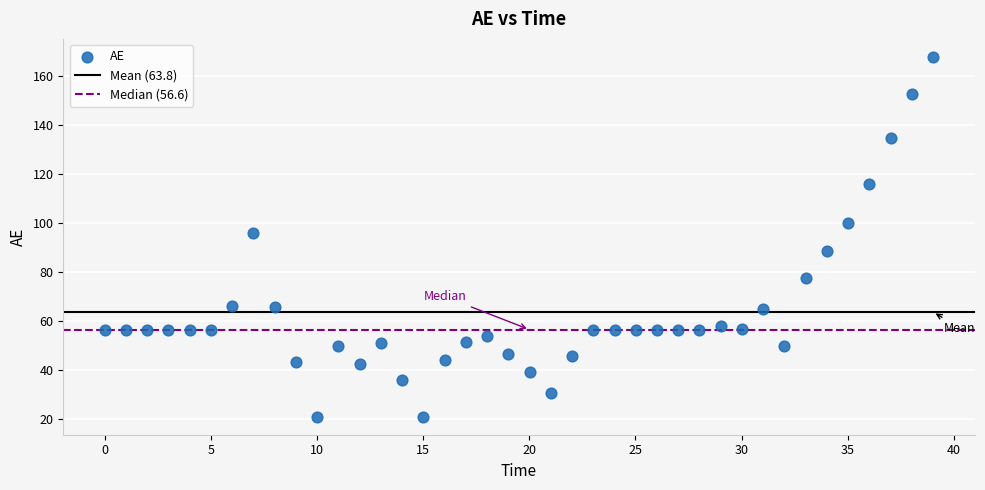

What is the range of X values (max minus min)?

39.0